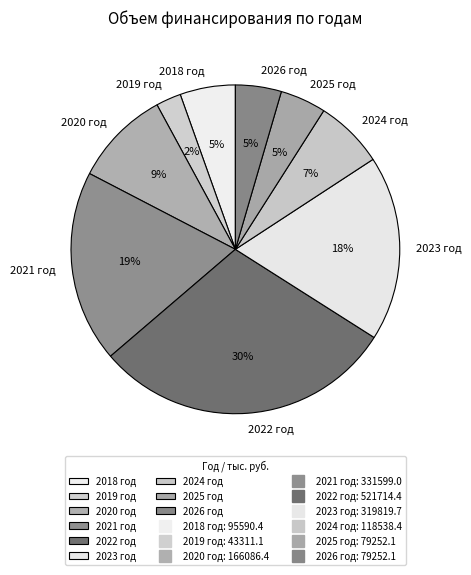

True or false: 2024 год accounts for 7% of the total.

True